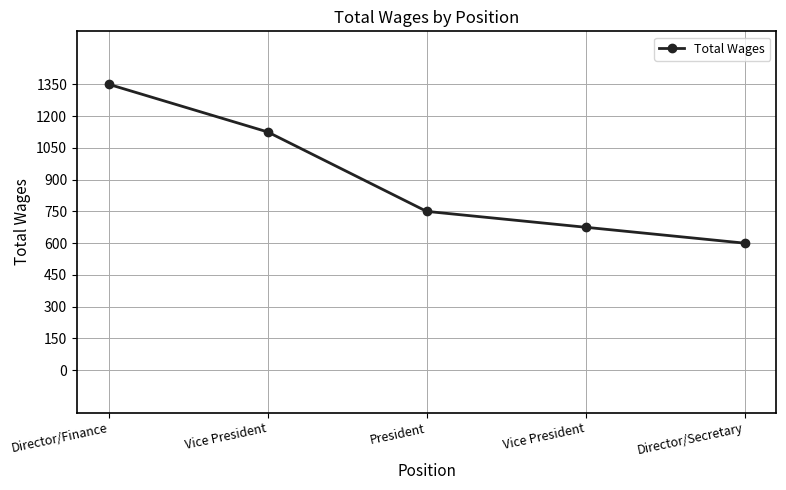

Does the chart display data point markers on the line(s)?

Yes